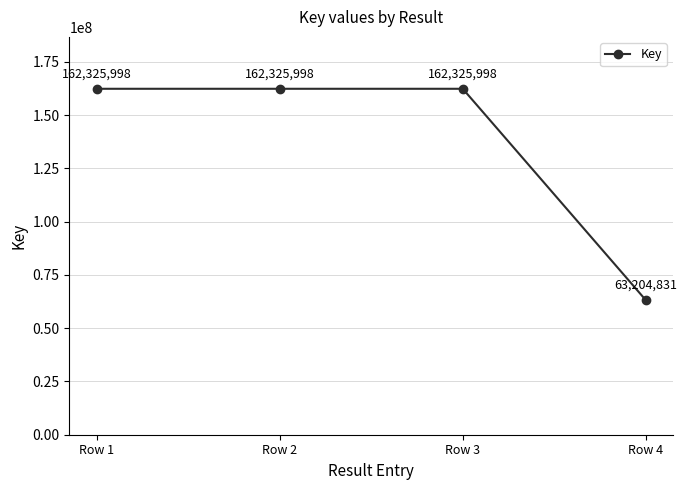

What is the value of the 3rd point from the left?

162325998